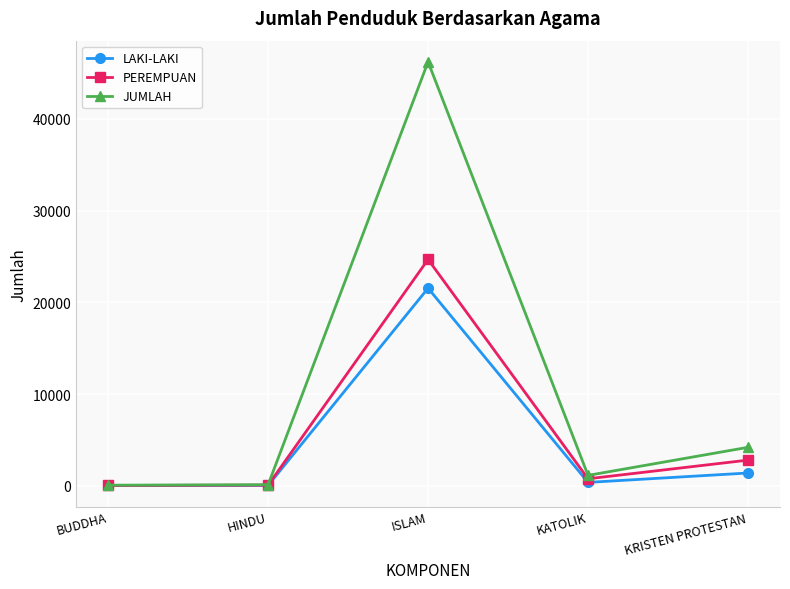

What is the sum of the PEREMPUAN values at KATOLIK and KRISTEN PROTESTAN?

3564